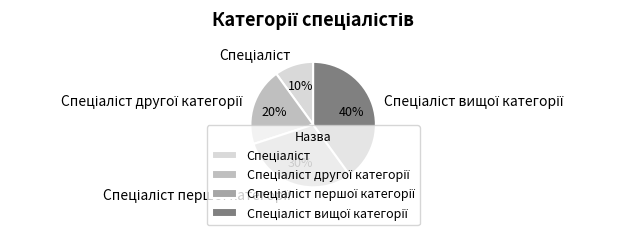

To the nearest percent, what is the average slice percentage?

25%